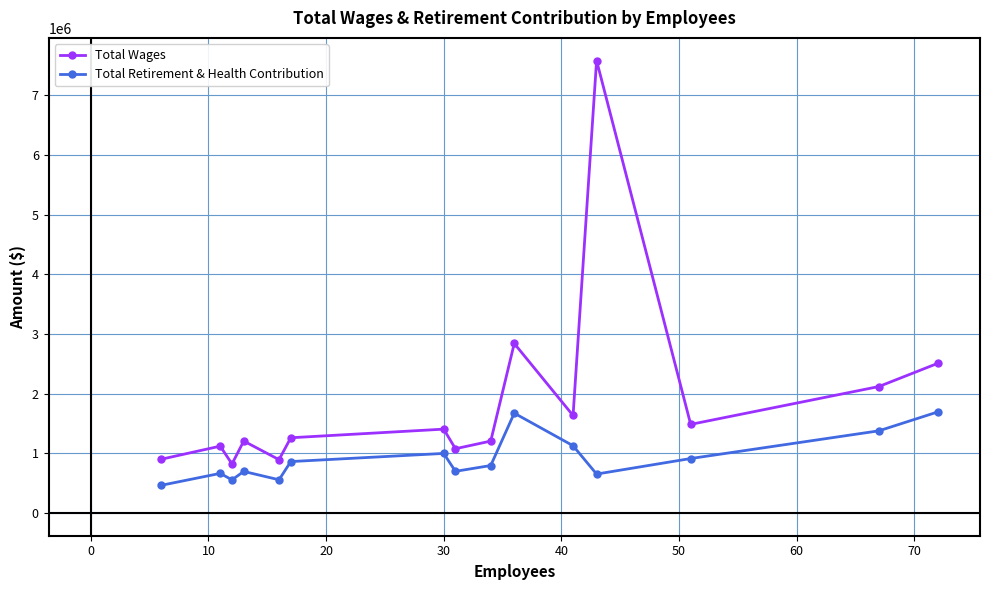

What is the sum of all Total Retirement & Health Contribution values?

13747438.0